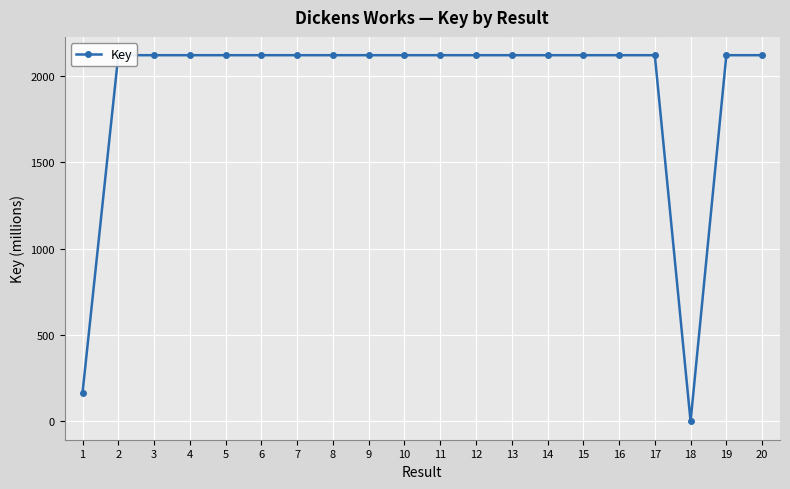

What is the smallest value displayed?

0.1